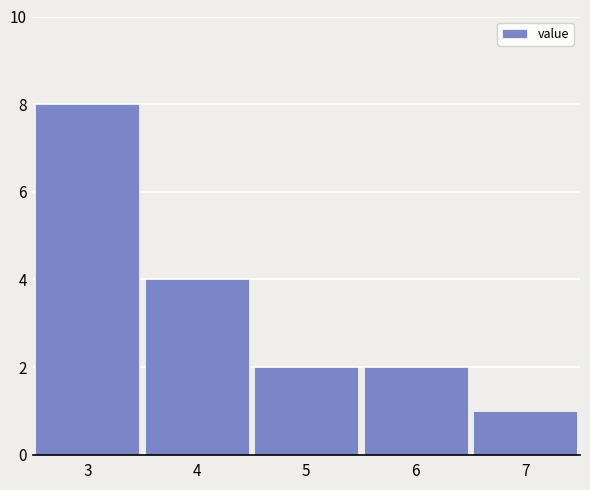

Reading right to left, what are all the values shown in this chart?

1	2	2	4	8